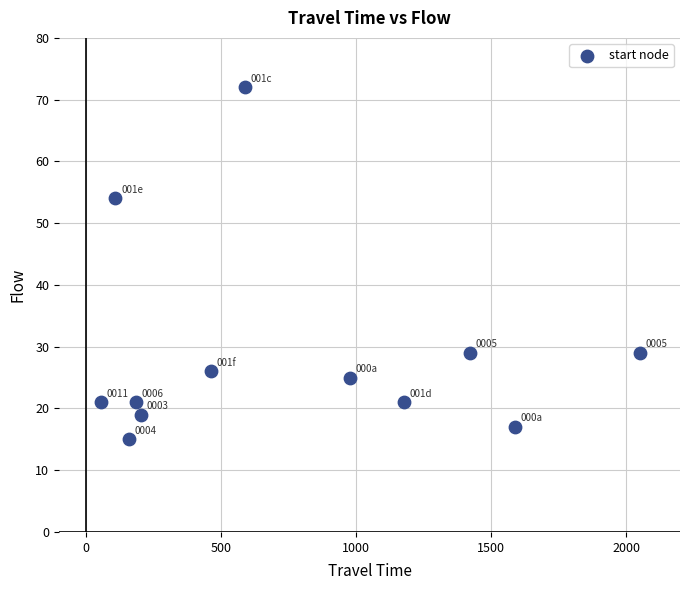

What is the average X value?

748